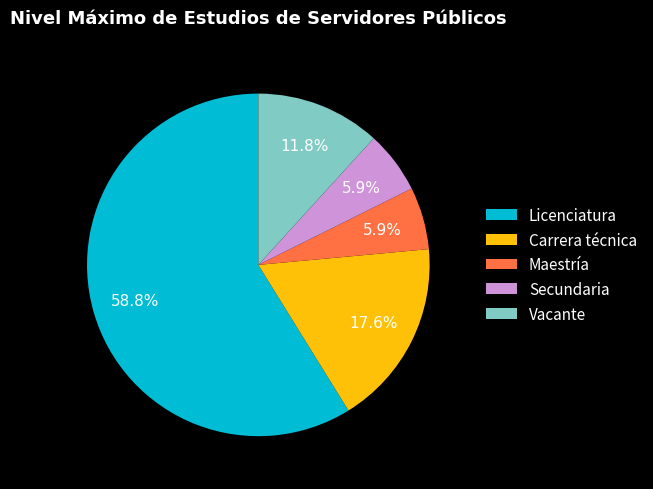

What percentage is the Secundaria slice, to the nearest percent?

6%